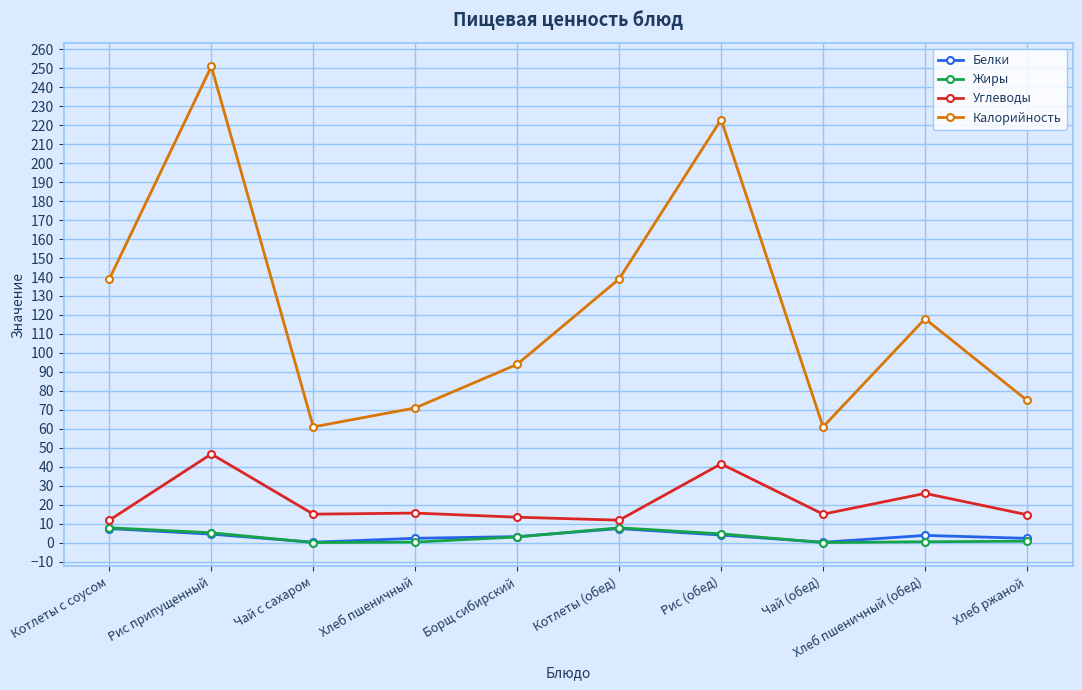

At which category does the chart reach its peak across all series?

Рис припущенный